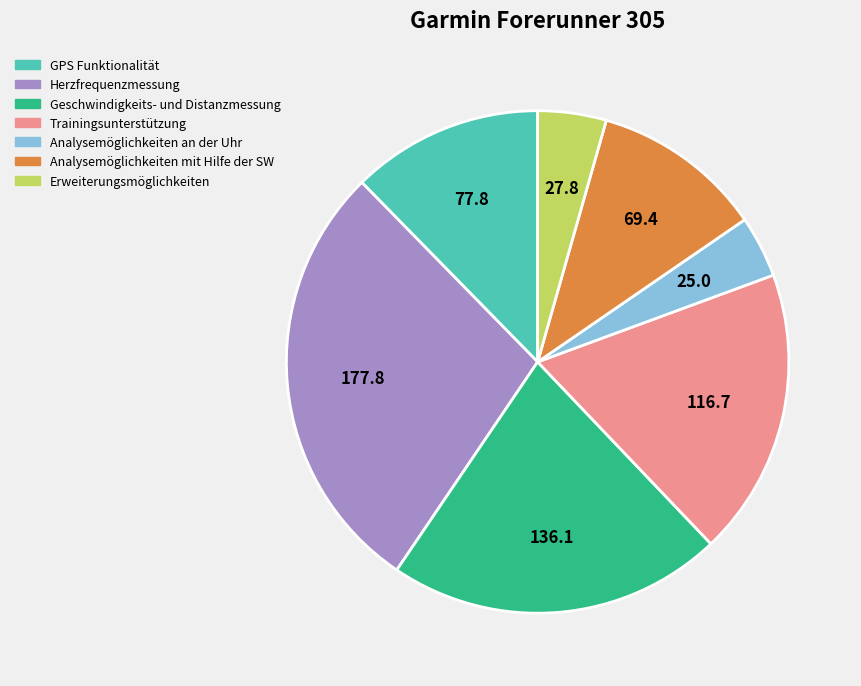

Is there any slice that represents more than half of the pie?

No